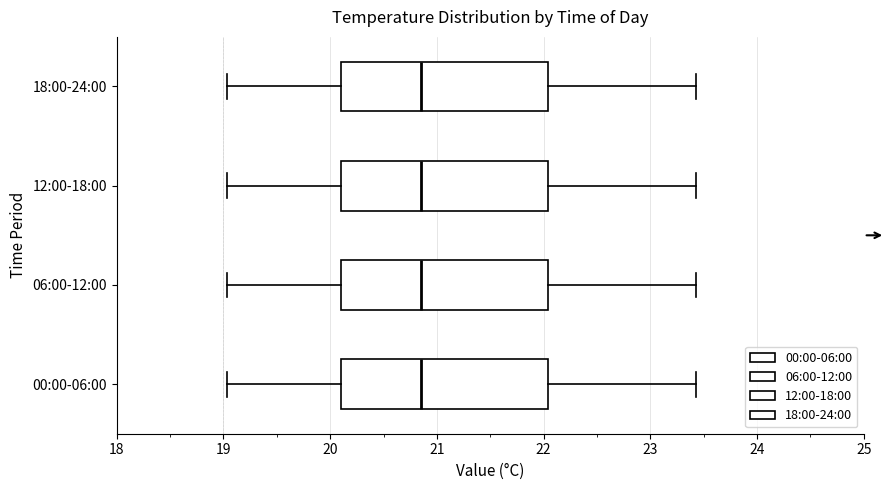

Where does the median line of the box for 06:00-12:00 sit on the x-axis? The values are not printed on the chart, so give them approximately, as read against the axis.

20.9